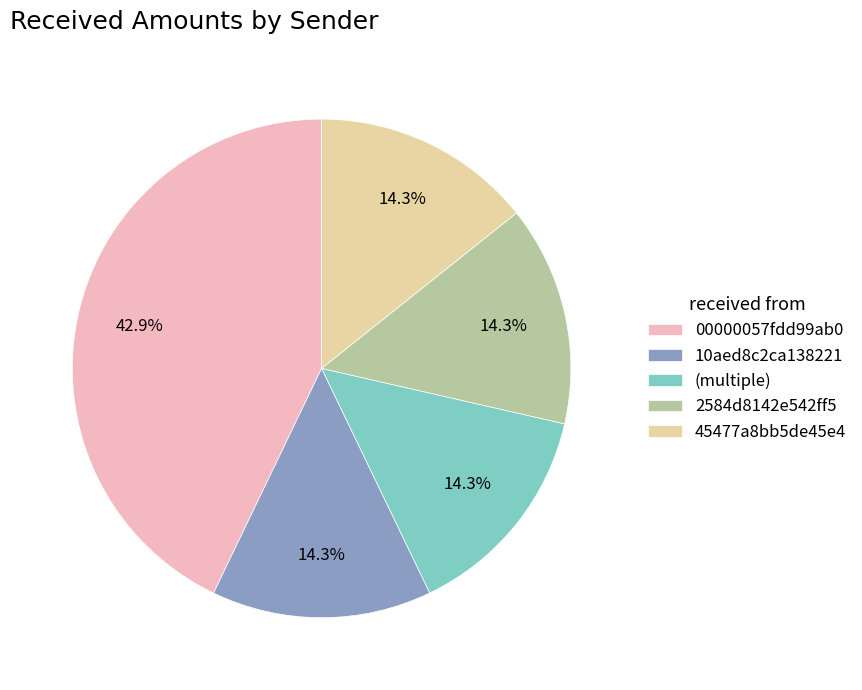

To the nearest percent, what is the difference between the largest and smallest slice percentages?

29%